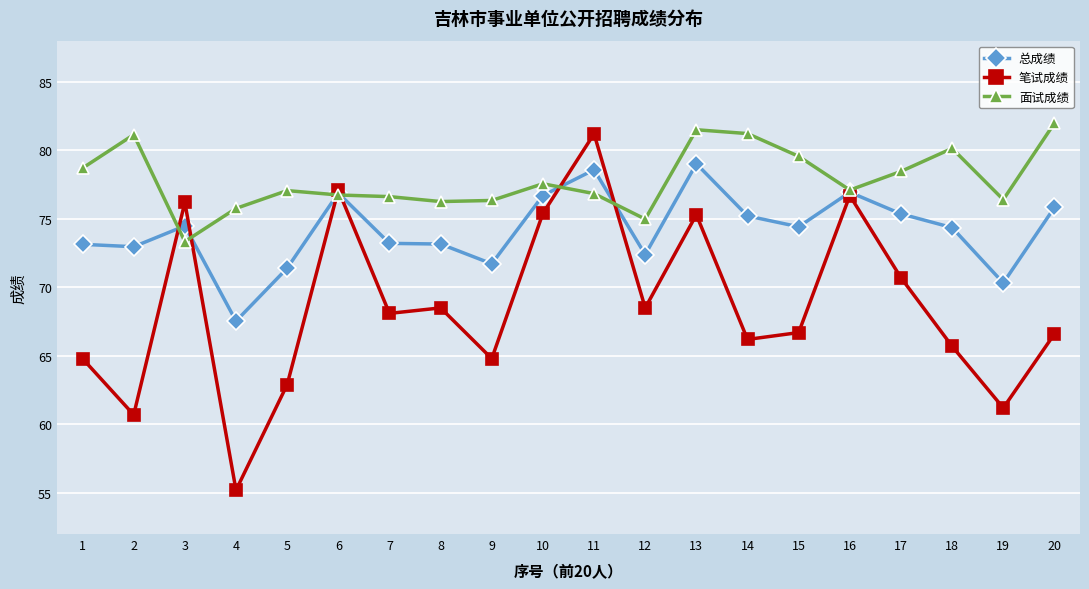

Where is 笔试成绩 nearest to the value 68?

7